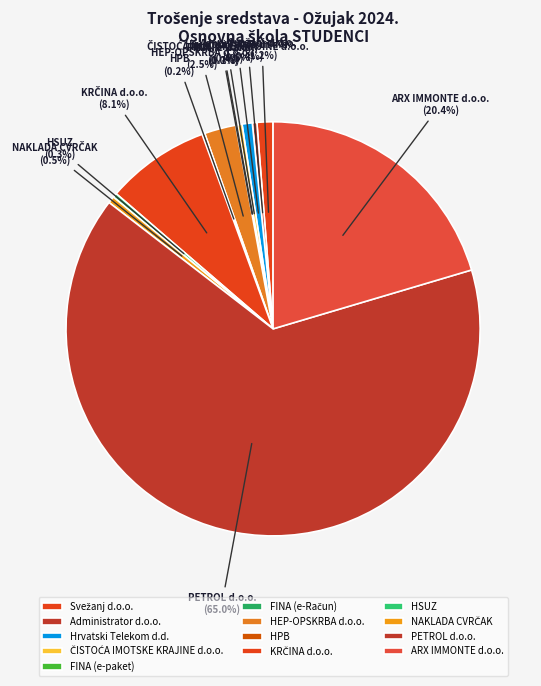

What is the largest slice in the pie chart?

PETROL d.o.o.